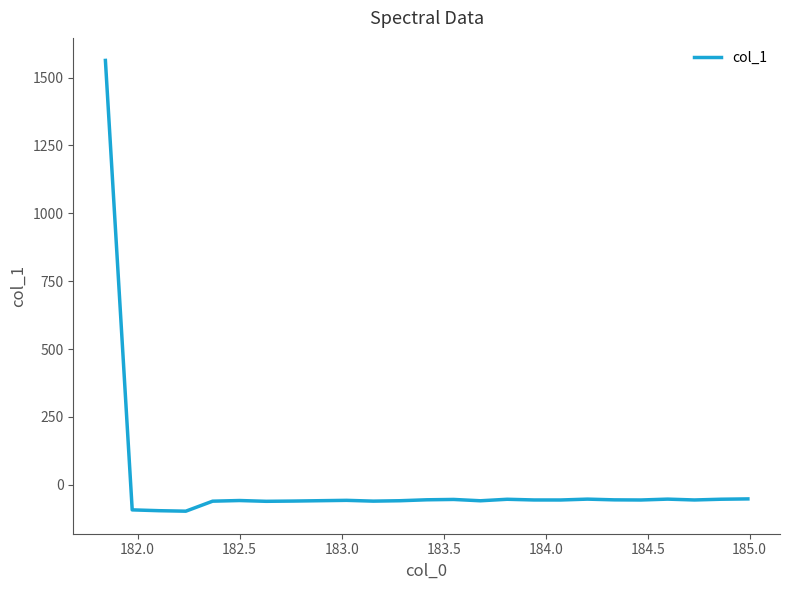

What is the maximum value shown in the chart?

1562.9